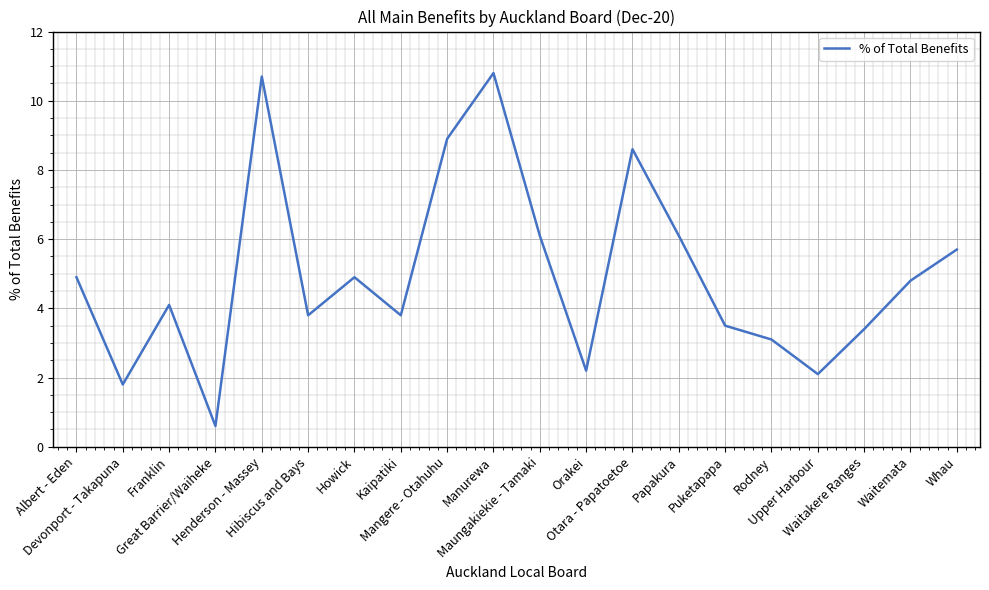

What is the greatest value displayed?

10.8